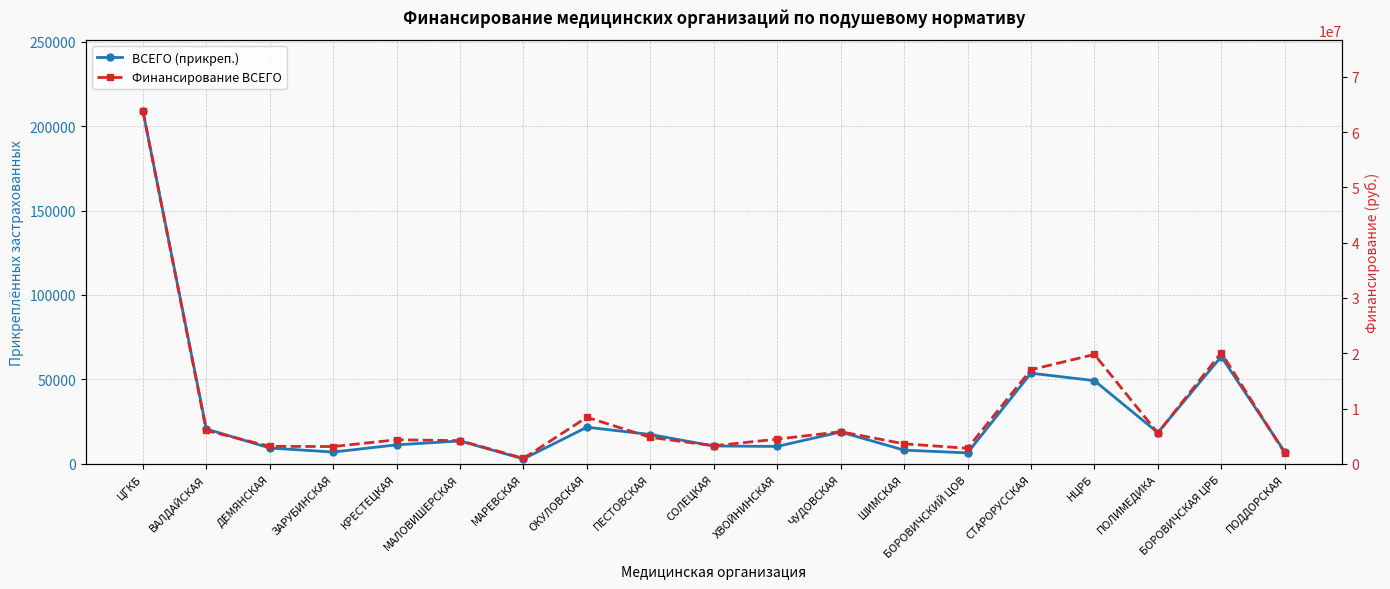

What is the difference between the maximum and second lowest values in the ВСЕГО (прикреп.) series?

202563.0